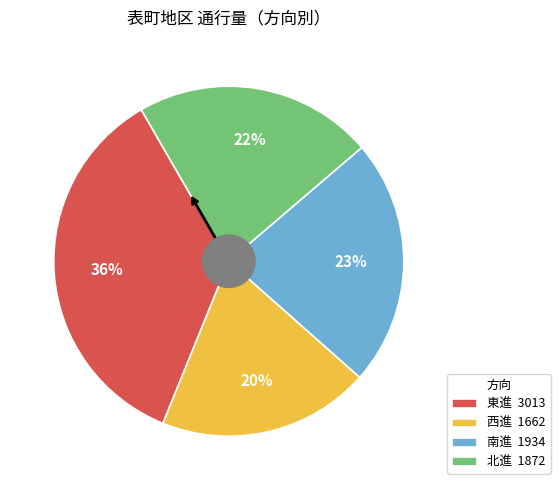

Is it true that 西進 is 25% of the pie?

False